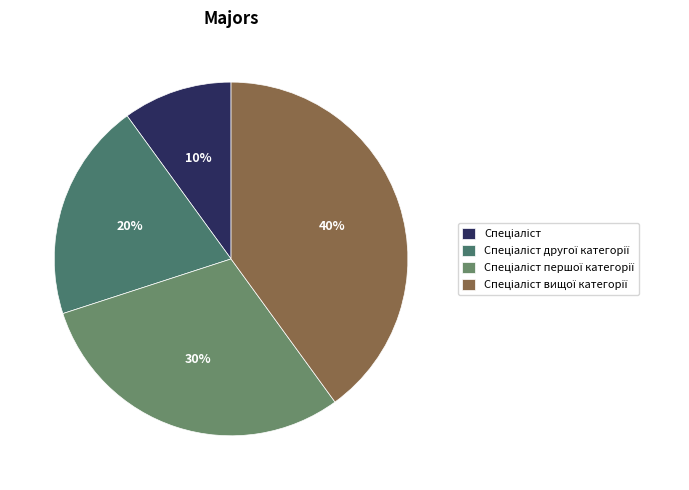

Count the number of slices in the pie.

4